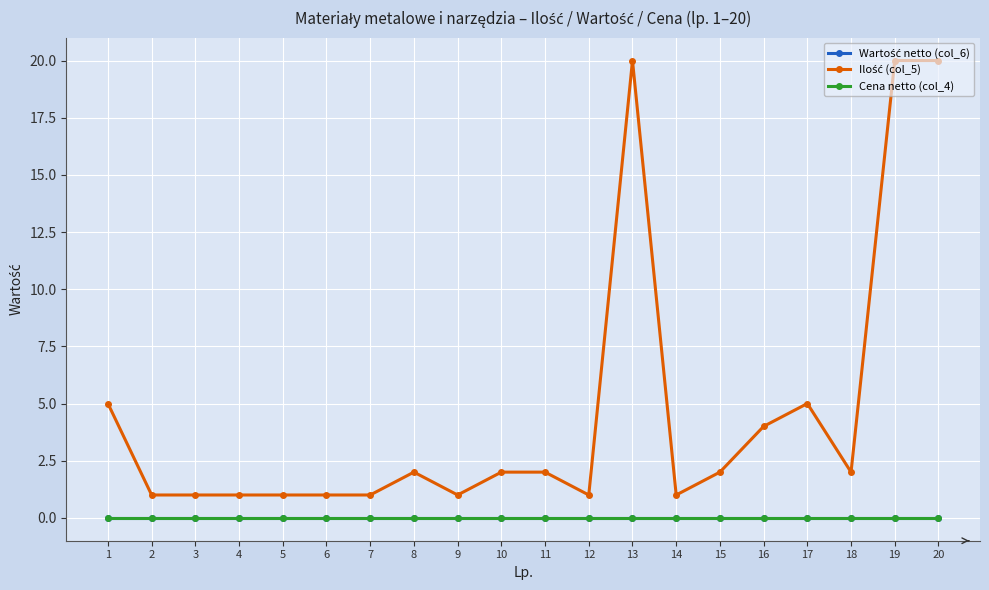

At how many categories does at least one series exceed 18?

3